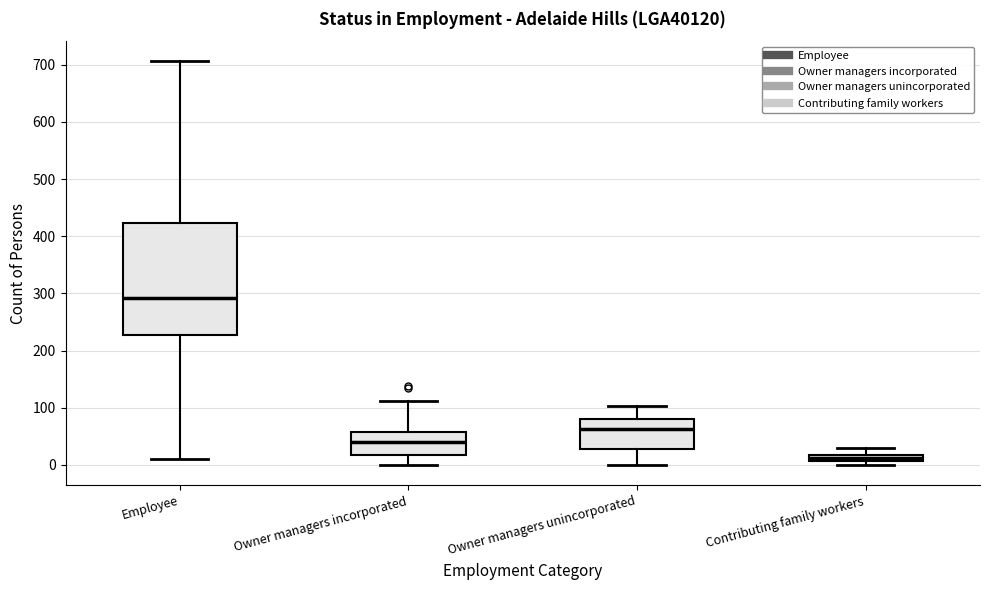

Which box's median line is the highest?

Employee